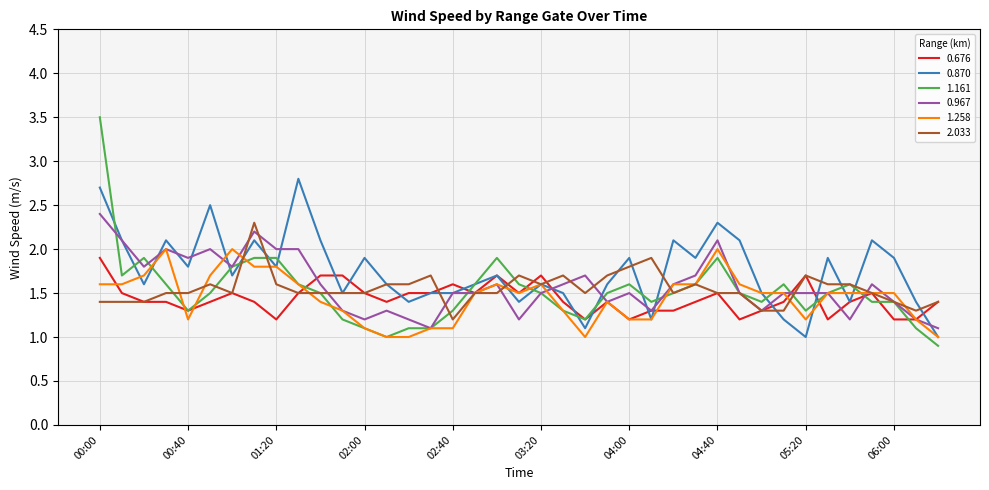

Which series has the widest spread of values?

1.161